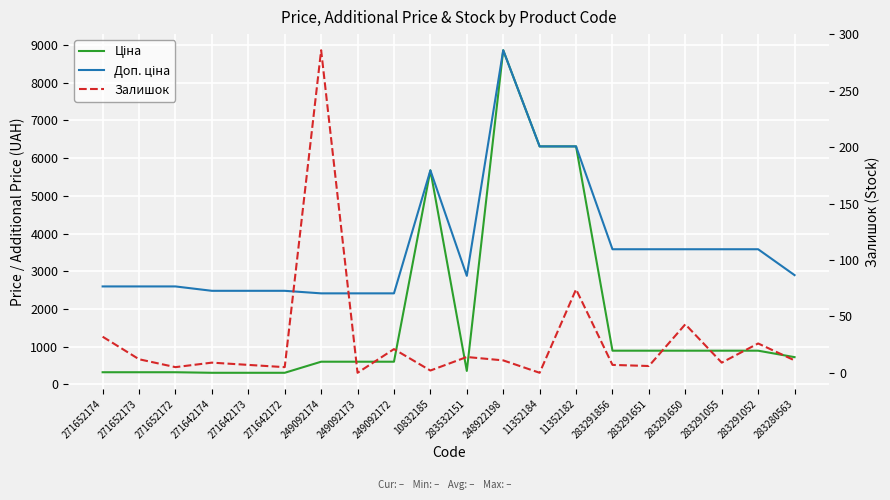

Which series has the largest total across all categories?

Доп. ціна